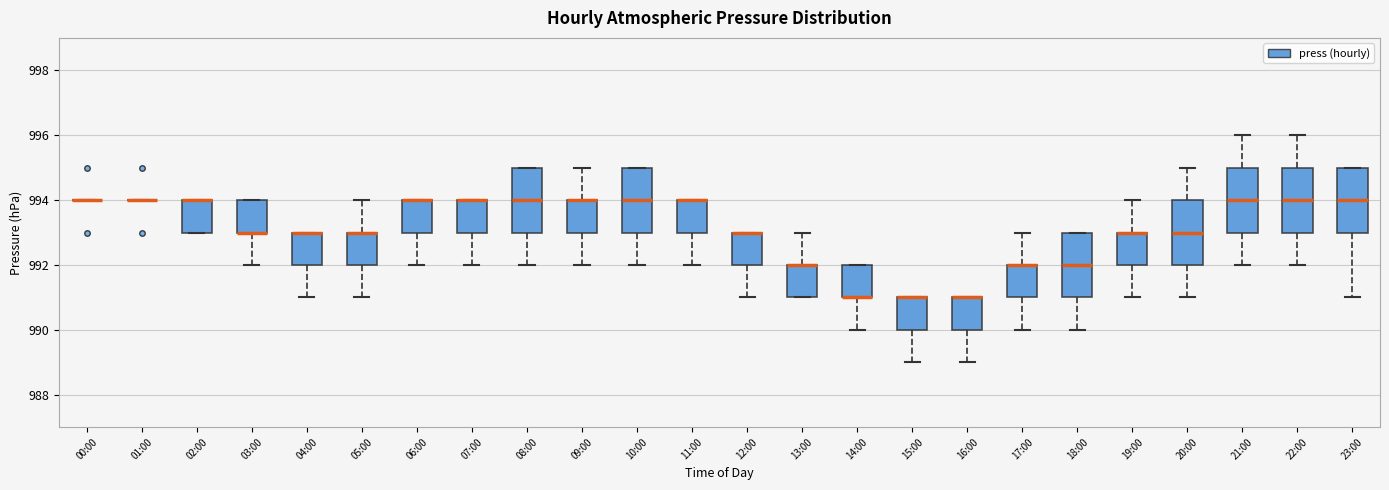

Reading left to right, read every box against the y-axis: the position of its median line, the range the box covers, and the ends of its whiskers. The values are not printed on the chart, so give them approximately, as read against the axis.

00:00: box collapsed to a line at 994, whiskers 994 to 994
01:00: box collapsed to a line at 994, whiskers 994 to 994
02:00: median 994 (drawn on the box's upper edge), box 993 to 994, whiskers 993 to 994
03:00: median 993 (drawn on the box's lower edge), box 993 to 994, whiskers 992 to 994
04:00: median 993 (drawn on the box's upper edge), box 992 to 993, whiskers 991 to 993
05:00: median 993 (drawn on the box's upper edge), box 992 to 993, whiskers 991 to 994
06:00: median 994 (drawn on the box's upper edge), box 993 to 994, whiskers 992 to 994
07:00: median 994 (drawn on the box's upper edge), box 993 to 994, whiskers 992 to 994
08:00: median 994, box 993 to 995, whiskers 992 to 995
09:00: median 994 (drawn on the box's upper edge), box 993 to 994, whiskers 992 to 995
10:00: median 994, box 993 to 995, whiskers 992 to 995
11:00: median 994 (drawn on the box's upper edge), box 993 to 994, whiskers 992 to 994
12:00: median 993 (drawn on the box's upper edge), box 992 to 993, whiskers 991 to 993
13:00: median 992 (drawn on the box's upper edge), box 991 to 992, whiskers 991 to 993
14:00: median 991 (drawn on the box's lower edge), box 991 to 992, whiskers 990 to 992
15:00: median 991 (drawn on the box's upper edge), box 990 to 991, whiskers 989 to 991
16:00: median 991 (drawn on the box's upper edge), box 990 to 991, whiskers 989 to 991
17:00: median 992 (drawn on the box's upper edge), box 991 to 992, whiskers 990 to 993
18:00: median 992, box 991 to 993, whiskers 990 to 993
19:00: median 993 (drawn on the box's upper edge), box 992 to 993, whiskers 991 to 994
20:00: median 993, box 992 to 994, whiskers 991 to 995
21:00: median 994, box 993 to 995, whiskers 992 to 996
22:00: median 994, box 993 to 995, whiskers 992 to 996
23:00: median 994, box 993 to 995, whiskers 991 to 995